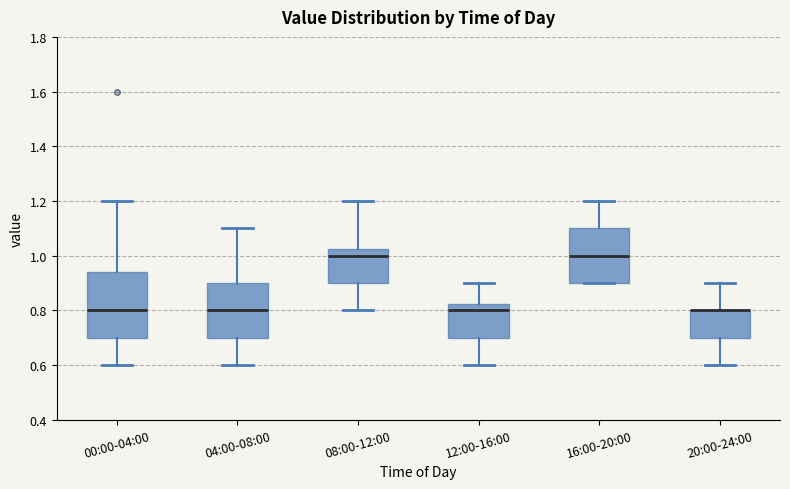

Reading left to right, transcribe this box plot: for each box, give where its median line is, the range the box spans, and where its two whiskers end, as read against the y-axis. The values are not printed on the chart, so give them approximately, as read against the axis.

00:00-04:00: median 0.80, box 0.70 to 0.94, whiskers 0.60 to 1.20
04:00-08:00: median 0.80, box 0.70 to 0.90, whiskers 0.60 to 1.10
08:00-12:00: median 1.00, box 0.90 to 1.02, whiskers 0.80 to 1.20
12:00-16:00: median 0.80, box 0.70 to 0.82, whiskers 0.60 to 0.90
16:00-20:00: median 1.00, box 0.90 to 1.10, whiskers 0.90 to 1.20
20:00-24:00: median 0.80 (drawn on the box's upper edge), box 0.70 to 0.80, whiskers 0.60 to 0.90